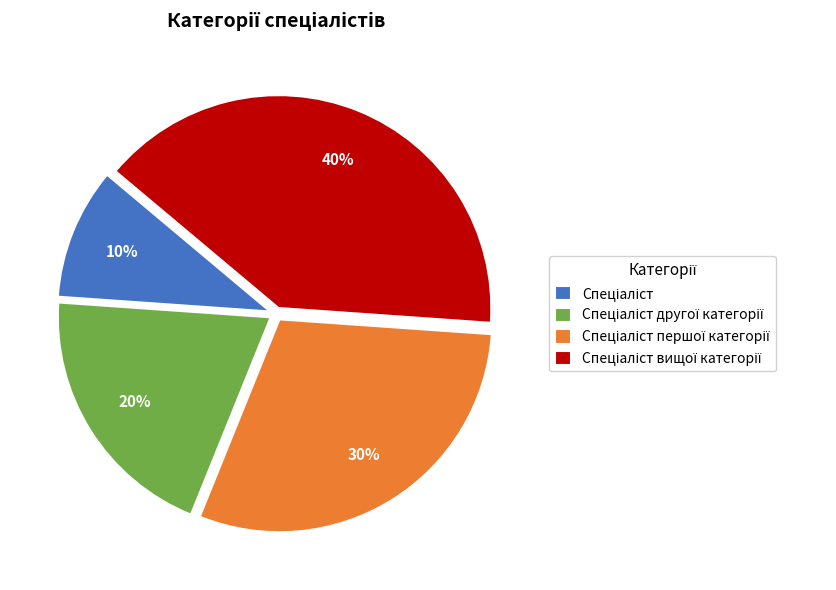

Does any single category account for the majority?

No